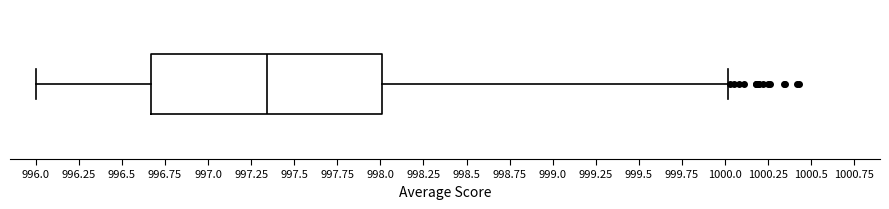

Transcribe this box plot: give where the median line is, the range the box spans, and where the two whiskers end, as read against the x-axis. The values are not printed on the chart, so give them approximately, as read against the axis.

median 997.35, box 996.65 to 998.00, whiskers 996.00 to 1000.00